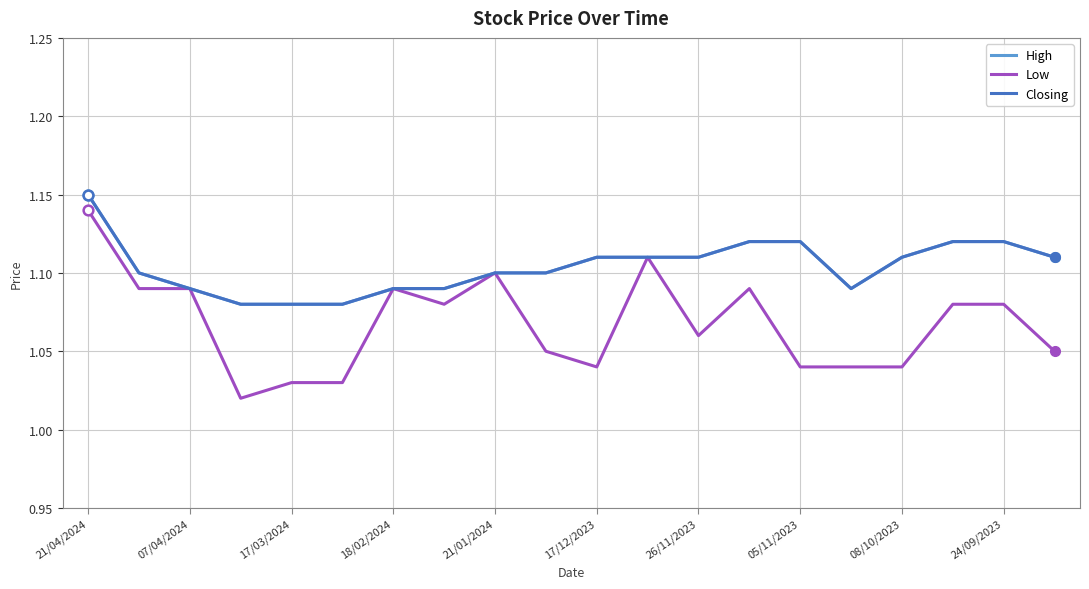

Does the chart have visible grid lines?

Yes